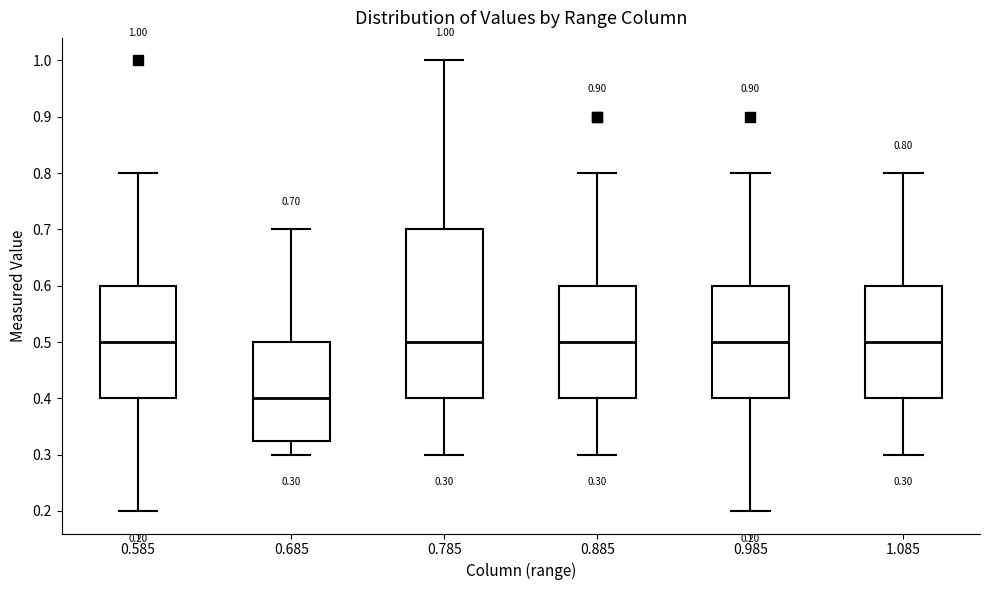

Which box is the tallest, from its lower edge to its upper edge?

0.785